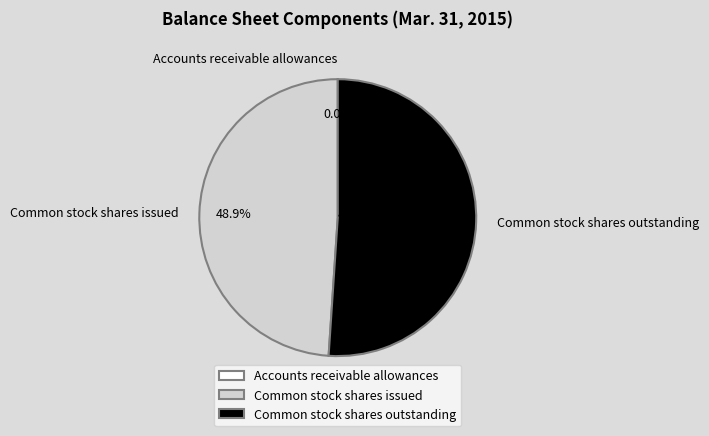

Between Common stock shares issued and Common stock shares outstanding, which is larger?

Common stock shares outstanding